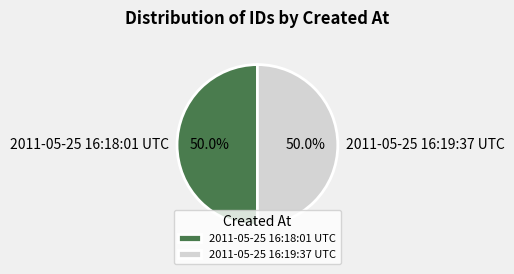

Combined, do 2011-05-25 16:19:37 UTC and 2011-05-25 16:18:01 UTC account for over 50%?

Yes